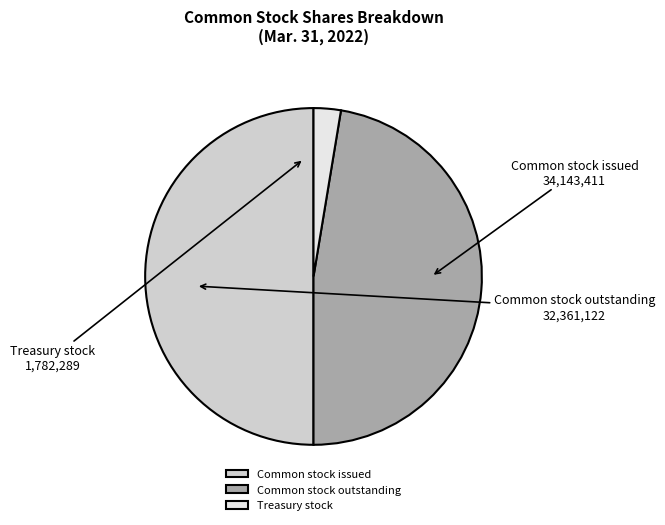

Is Treasury stock the majority of the pie?

No